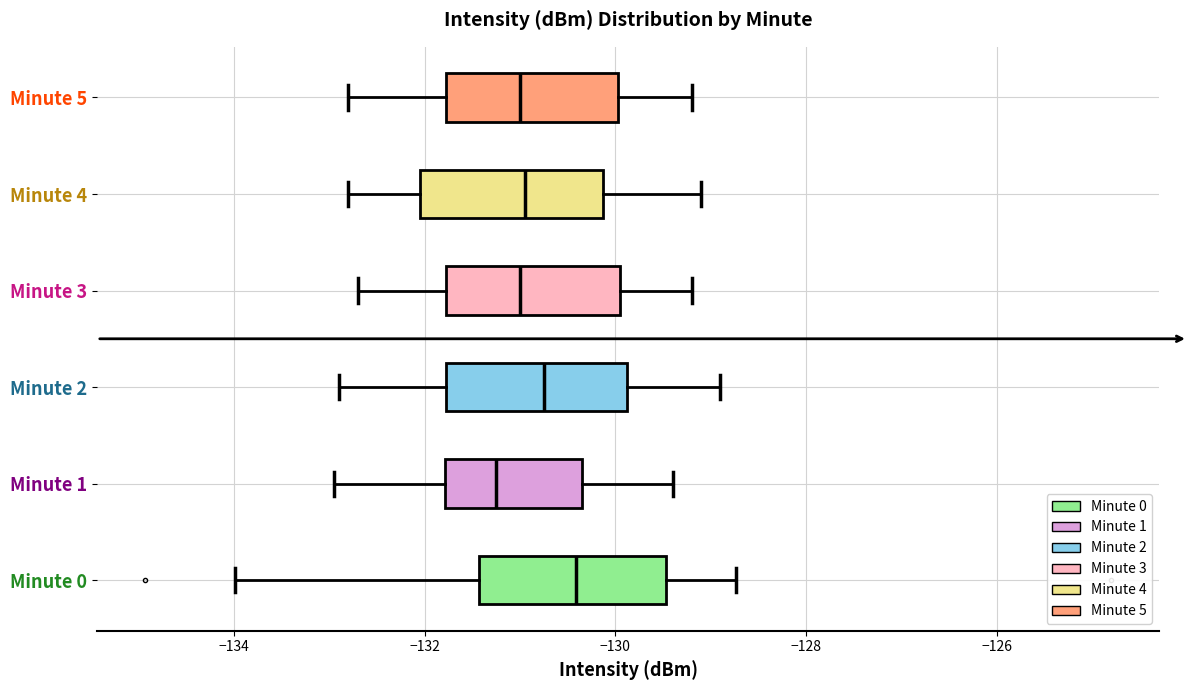

Which box has the furthest to the right median line?

Minute 0